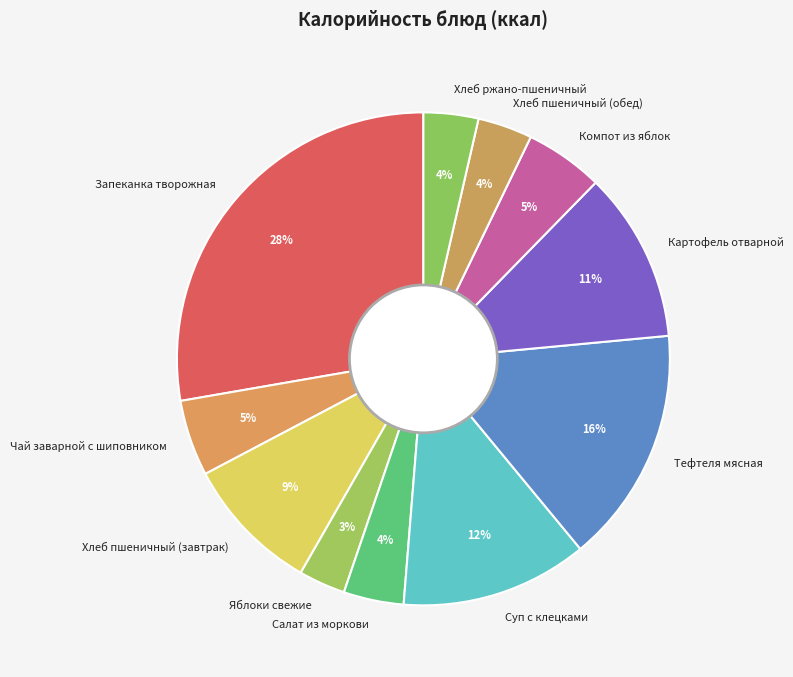

Do Хлеб пшеничный (завтрак) and Суп с клецками together represent more than half of the pie?

No